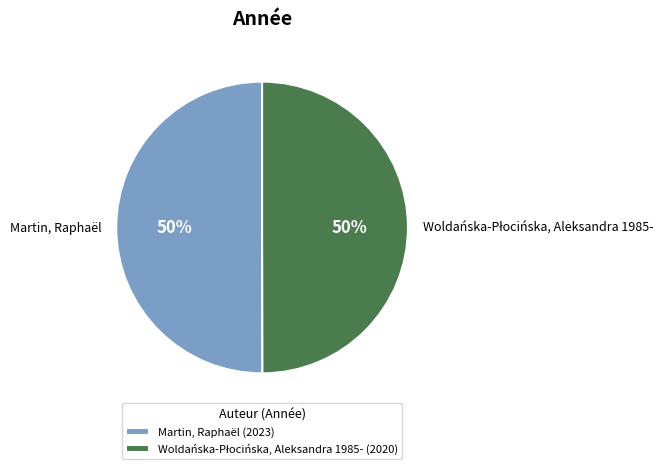

To the nearest percent, what percentage of the pie is Martin, Raphaël?

50%